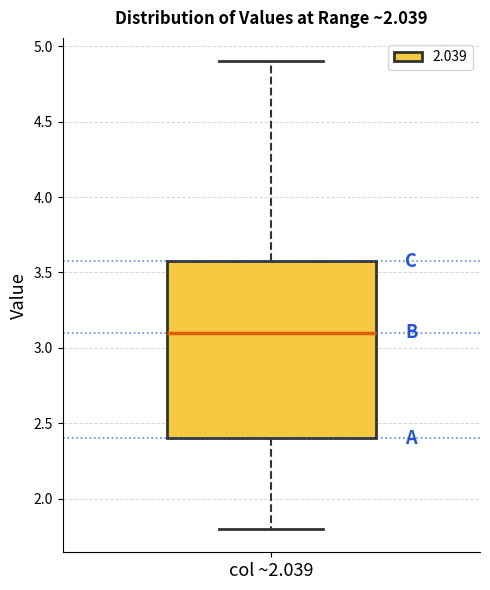

Where does the upper whisker of the box for col ~2.039 end on the y-axis? The values are not printed on the chart, so give them approximately, as read against the axis.

4.9